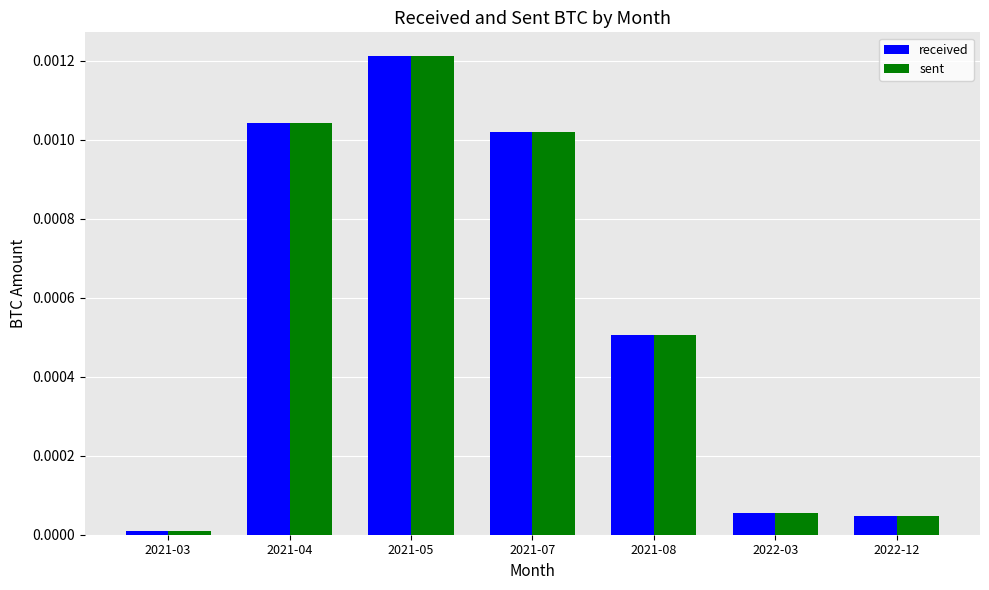

Are the bars horizontal?

No